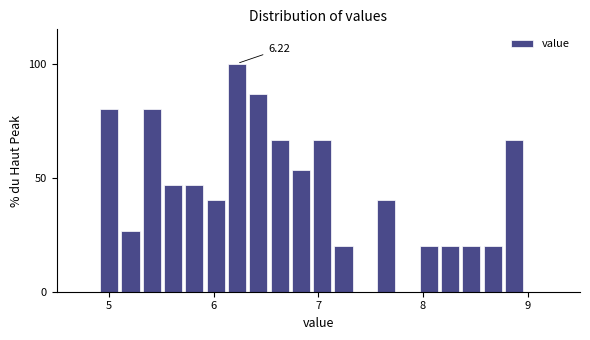

Read against the x-axis, roughly where is the centre of the tallest bar?

6.2